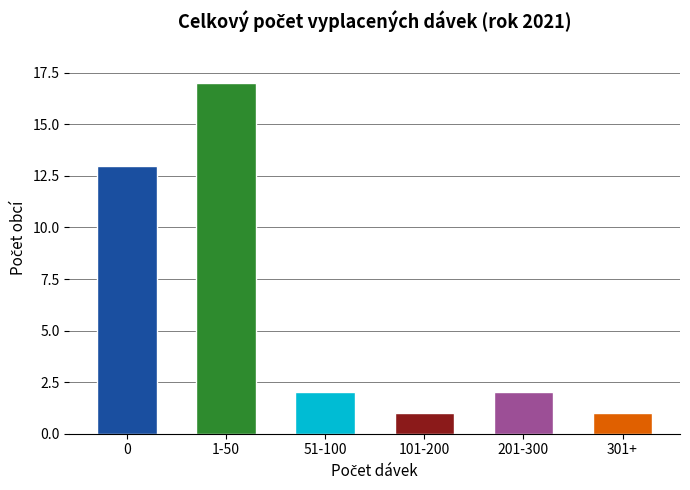

Reading left to right, list all the values displayed in this chart.

0=13	1-50=17	51-100=2	101-200=1	201-300=2	301+=1